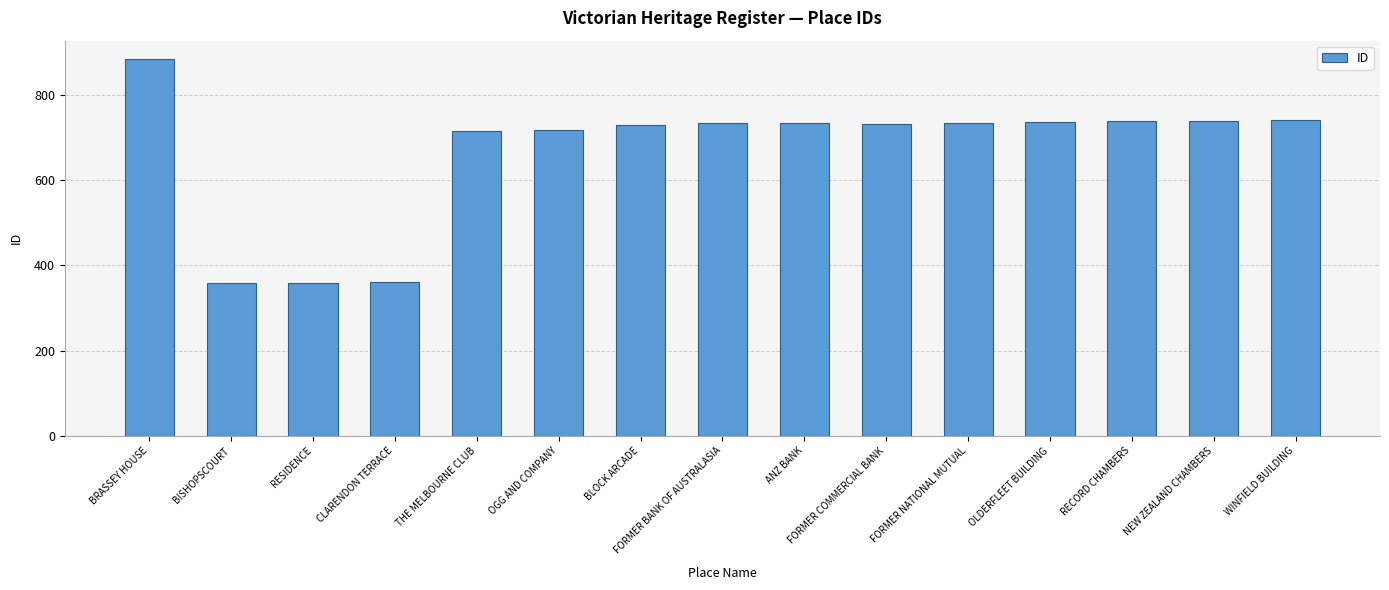

Which label corresponds to the largest value in the chart?

BRASSEY HOUSE